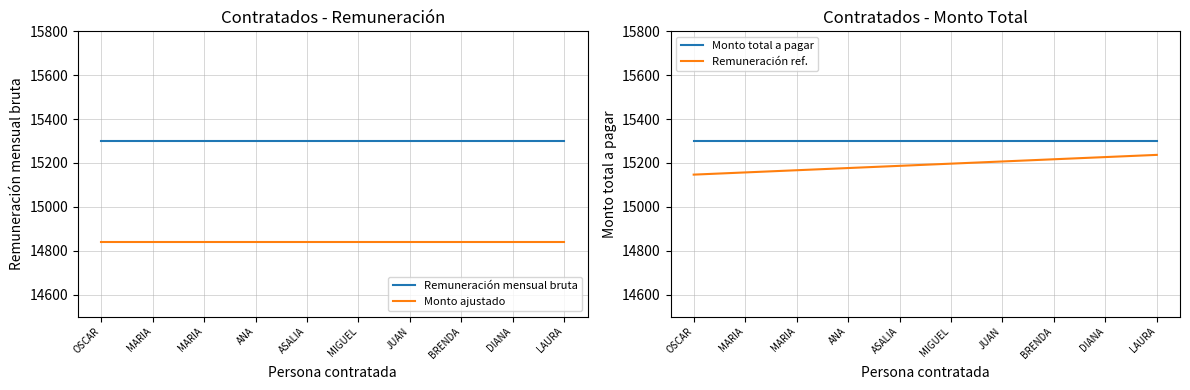

Reading left to right, transcribe all the data shown in this chart.

Remuneración mensual bruta: OSCAR=15300	MARIA=15300	MARIA=15300	ANA=15300	ASALIA=15300	MIGUEL=15300	JUAN=15300	BRENDA=15300	DIANA=15300	LAURA=15300
Monto ajustado: OSCAR=14841	MARIA=14841	MARIA=14841	ANA=14841	ASALIA=14841	MIGUEL=14841	JUAN=14841	BRENDA=14841	DIANA=14841	LAURA=14841
Monto total a pagar: OSCAR=15300	MARIA=15300	MARIA=15300	ANA=15300	ASALIA=15300	MIGUEL=15300	JUAN=15300	BRENDA=15300	DIANA=15300	LAURA=15300
Remuneración ref.: OSCAR=15147	MARIA=15157	MARIA=15167	ANA=15177	ASALIA=15187	MIGUEL=15197	JUAN=15207	BRENDA=15217	DIANA=15227	LAURA=15237